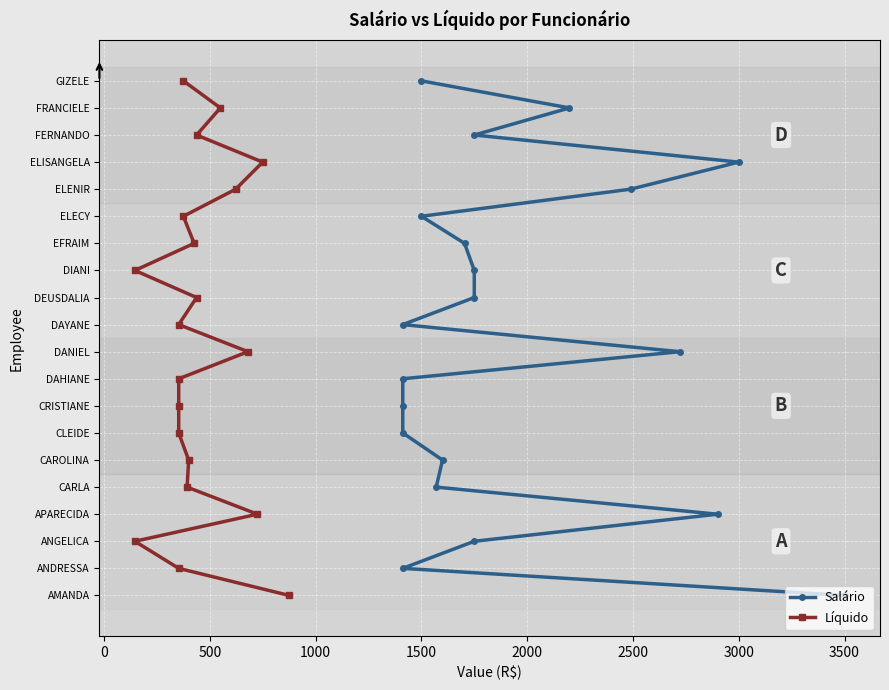

Count the number of categories in the chart.

20